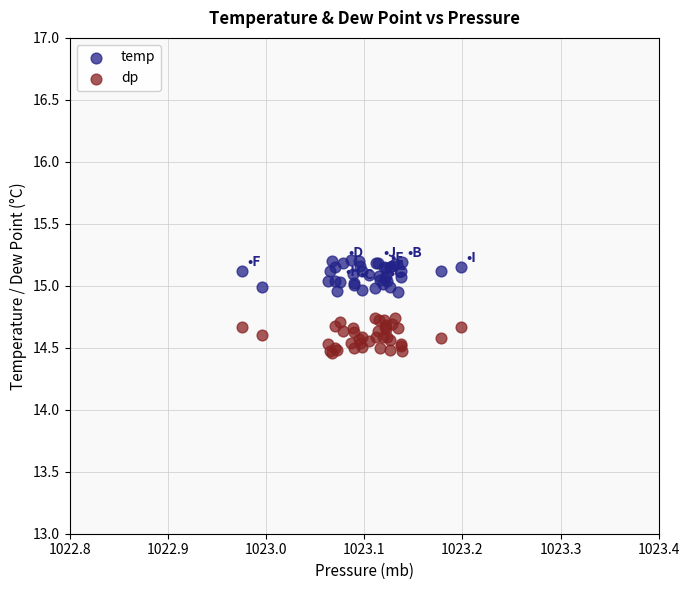

Which series contains the highest Y value?

temp